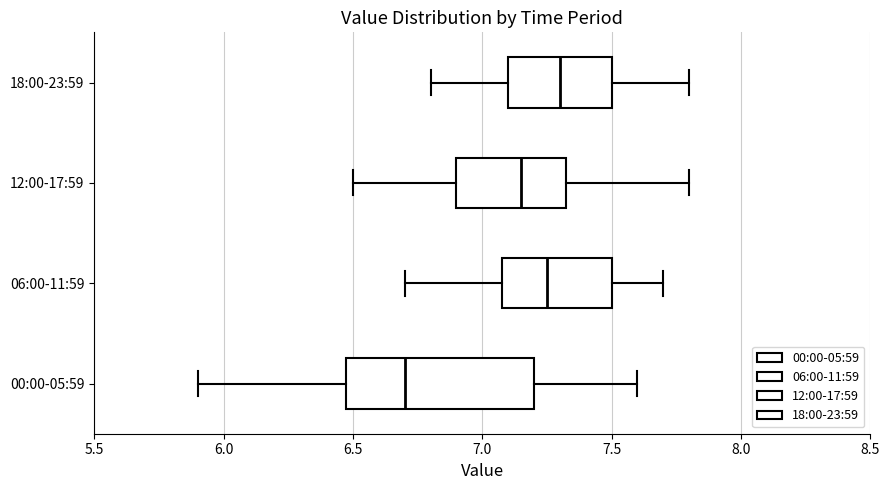

Reading bottom to top, transcribe this box plot: for each box, give where its median line is, the range the box spans, and where its two whiskers end, as read against the x-axis. The values are not printed on the chart, so give them approximately, as read against the axis.

00:00-05:59: median 6.70, box 6.50 to 7.20, whiskers 5.90 to 7.60
06:00-11:59: median 7.25, box 7.10 to 7.50, whiskers 6.70 to 7.70
12:00-17:59: median 7.15, box 6.90 to 7.35, whiskers 6.50 to 7.80
18:00-23:59: median 7.30, box 7.10 to 7.50, whiskers 6.80 to 7.80